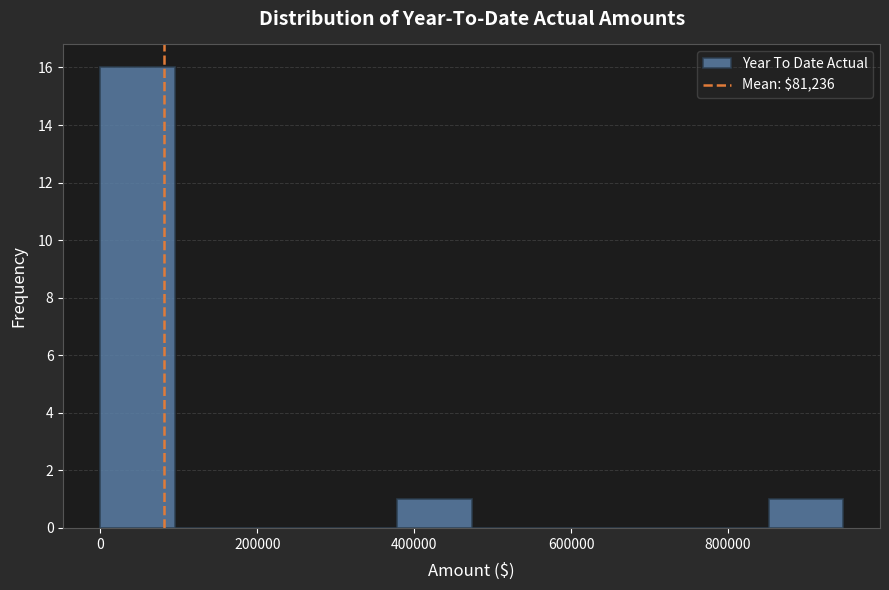

Reading left to right, transcribe this chart: for each bar, give the range it covers on the x-axis and its height. Neither the bar edges nor the heights are printed on the chart, so give them approximately, as read against the axes.

0 to 100000: 16
100000 to 180000: 0
180000 to 280000: 0
280000 to 380000: 0
380000 to 480000: 1
480000 to 560000: 0
560000 to 660000: 0
660000 to 760000: 0
760000 to 860000: 0
860000 to 940000: 1